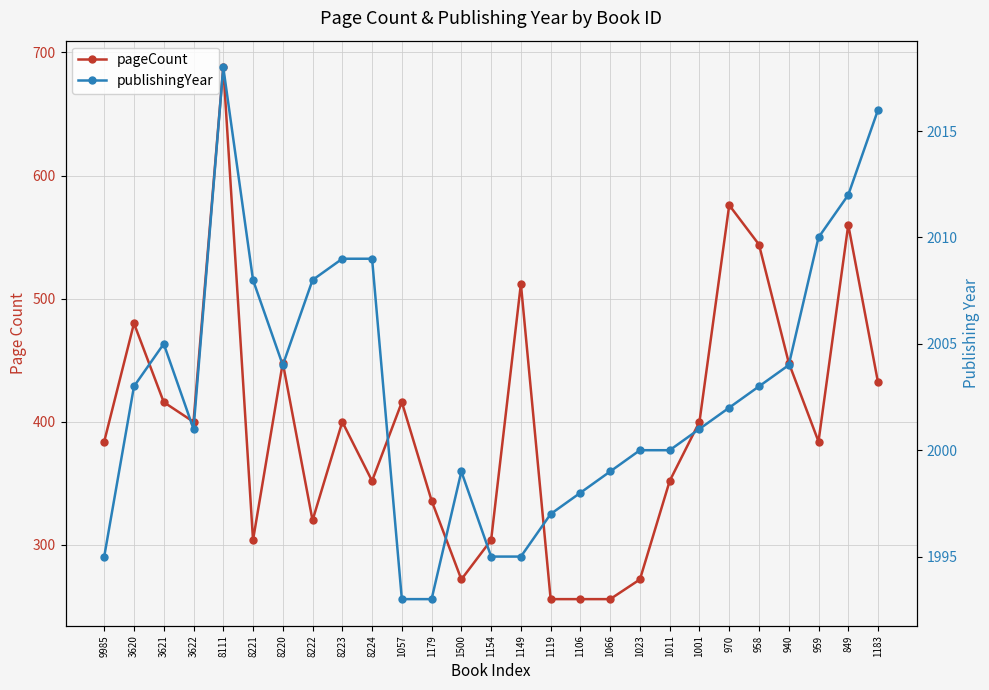

At which category does pageCount reach its first local peak?

3620